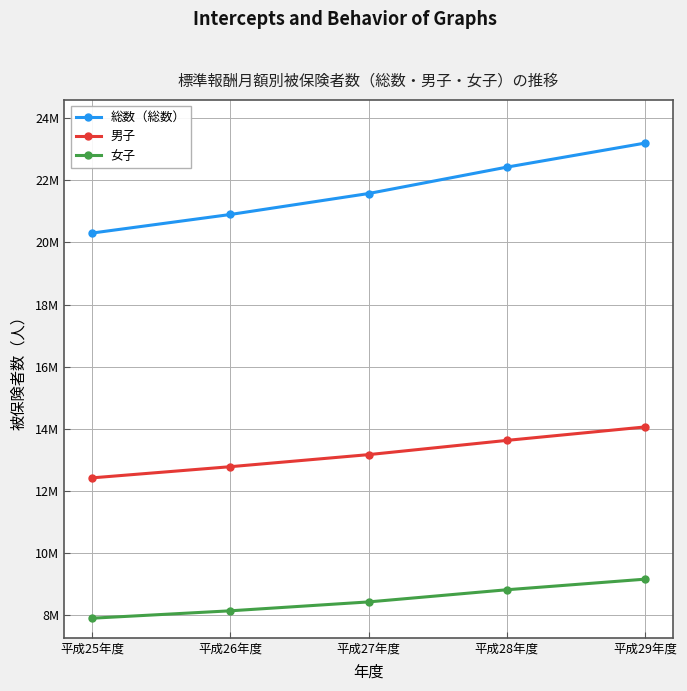

What position from the left is 平成27年度?

3